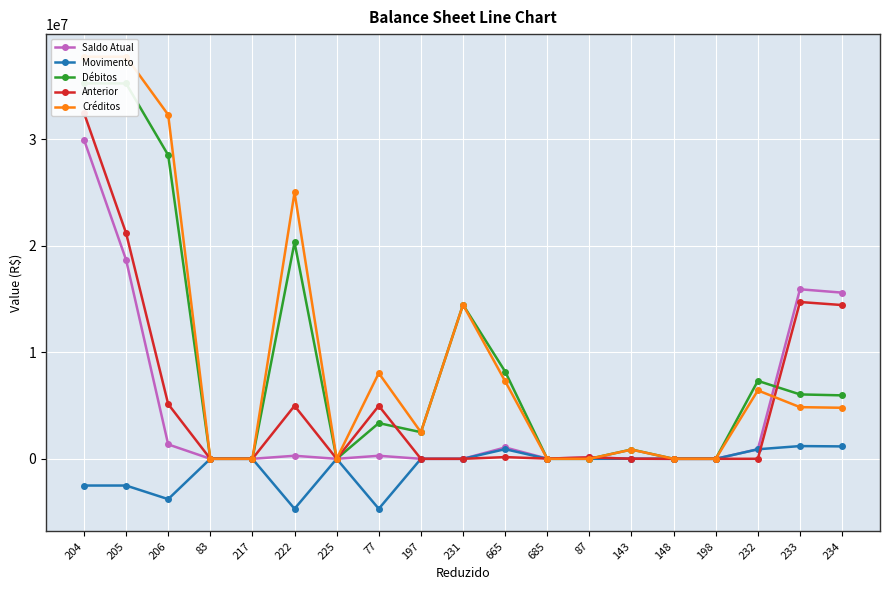

How many values in Movimento are below zero?

5